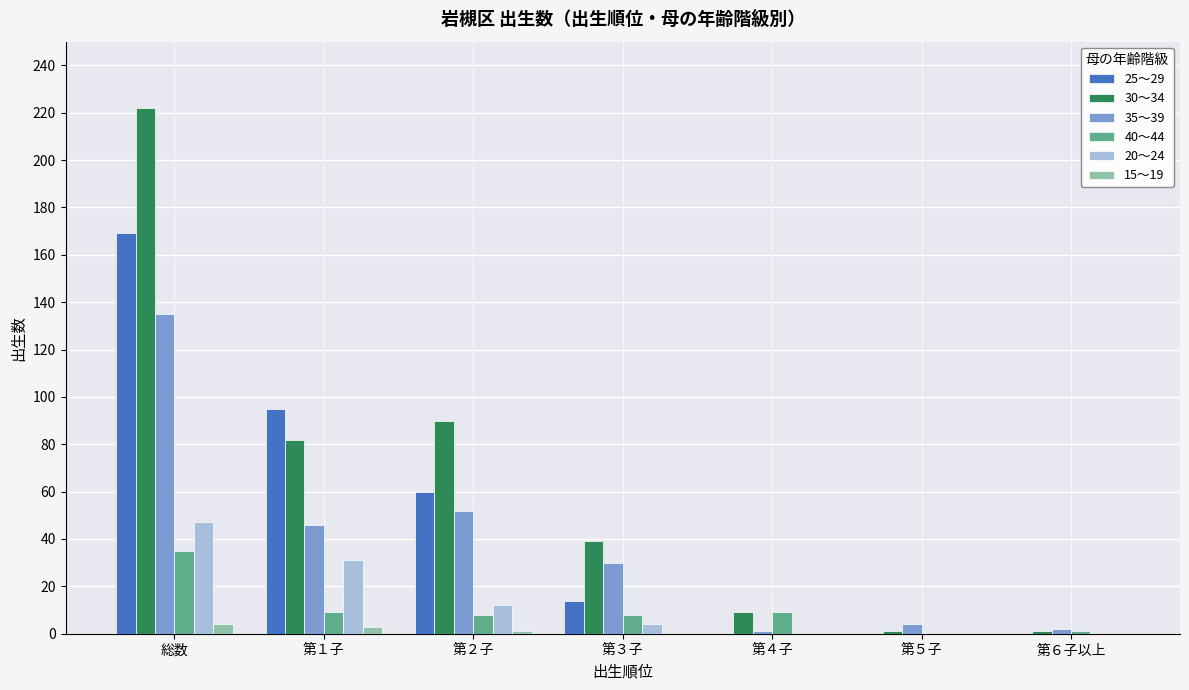

At which category is the sum across all series the highest?

総数